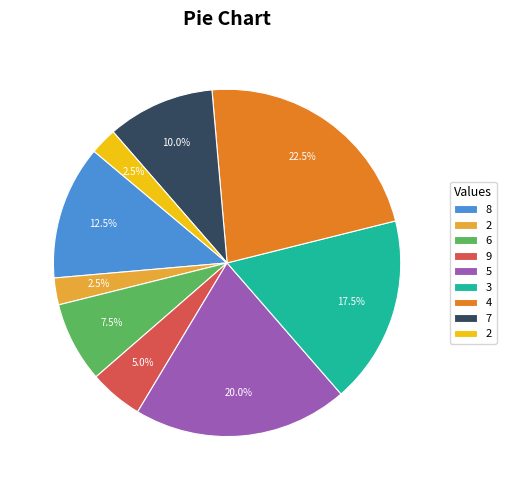

Is there any slice that represents more than half of the pie?

No